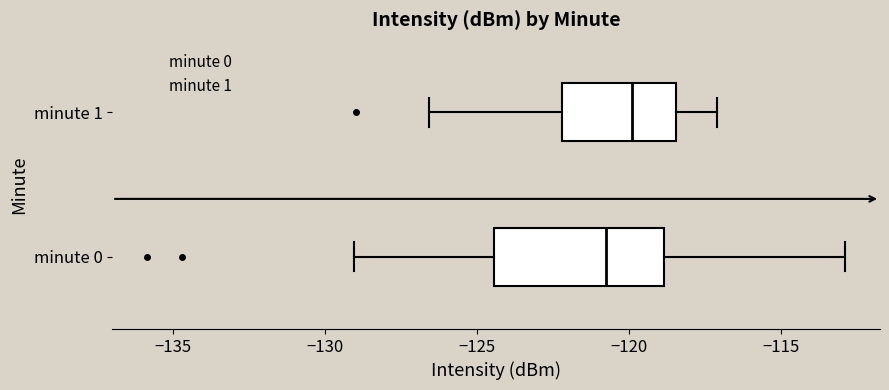

Comparing the boxes themselves (not the whiskers), which one is the widest?

minute 0